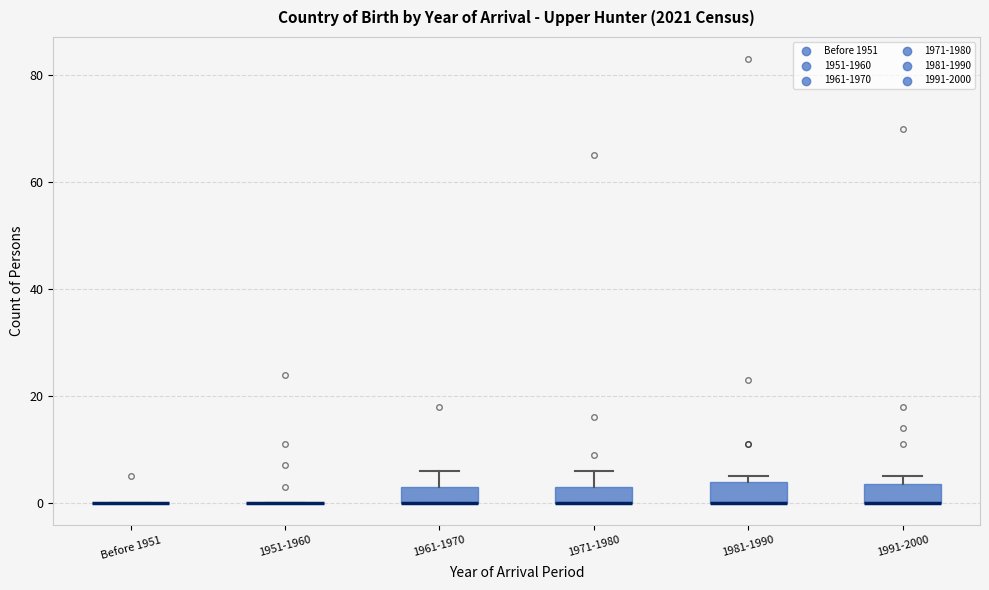

Reading left to right, transcribe this box plot: for each box, give where its median line is, the range the box spans, and where its two whiskers end, as read against the y-axis. The values are not printed on the chart, so give them approximately, as read against the axis.

Before 1951: box collapsed to a line at 0, whiskers 0 to 0
1951-1960: box collapsed to a line at 0, whiskers 0 to 0
1961-1970: median 0 (drawn on the box's lower edge), box 0 to 4, whiskers 0 to 6
1971-1980: median 0 (drawn on the box's lower edge), box 0 to 4, whiskers 0 to 6
1981-1990: median 0 (drawn on the box's lower edge), box 0 to 4, whiskers 0 to 6
1991-2000: median 0 (drawn on the box's lower edge), box 0 to 4, whiskers 0 to 6